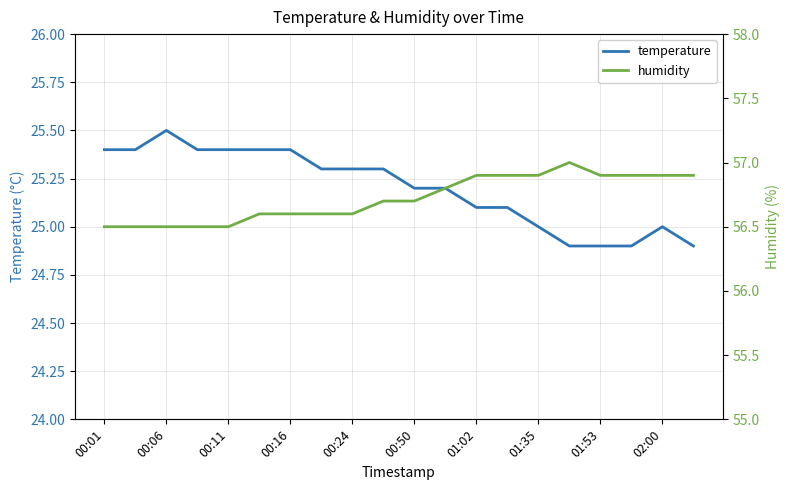

What are all the series names shown in the legend?

temperature, humidity